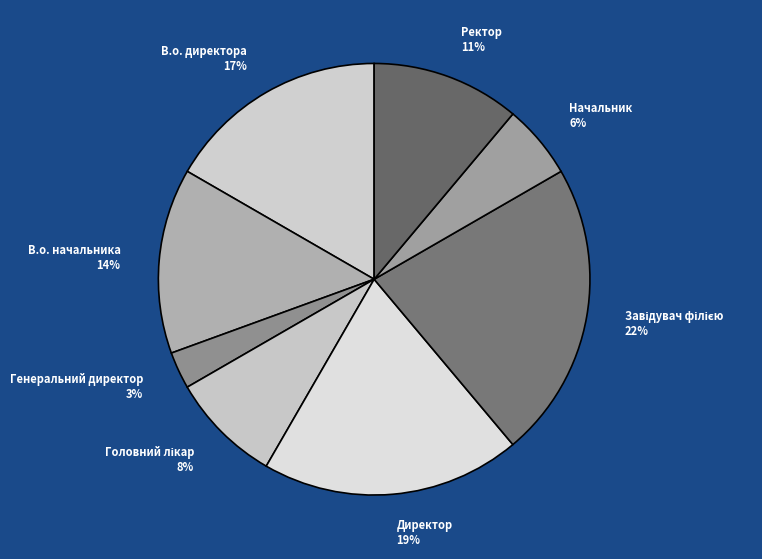

Is there any slice that represents more than half of the pie?

No